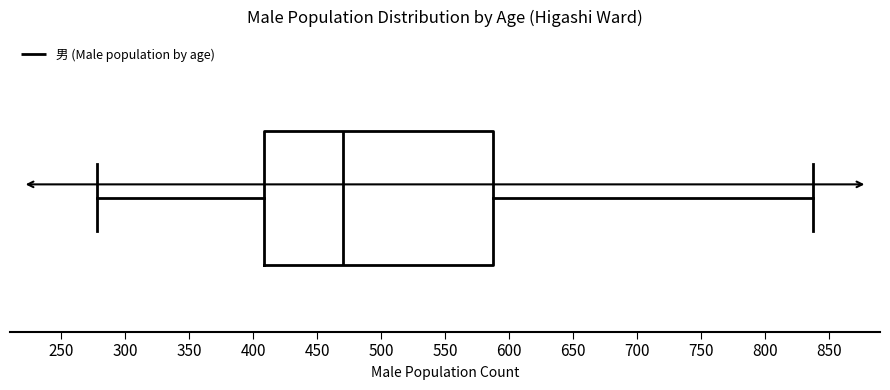

Transcribe this box plot: give where the median line is, the range the box spans, and where the two whiskers end, as read against the x-axis. The values are not printed on the chart, so give them approximately, as read against the axis.

median 470, box 410 to 590, whiskers 280 to 840